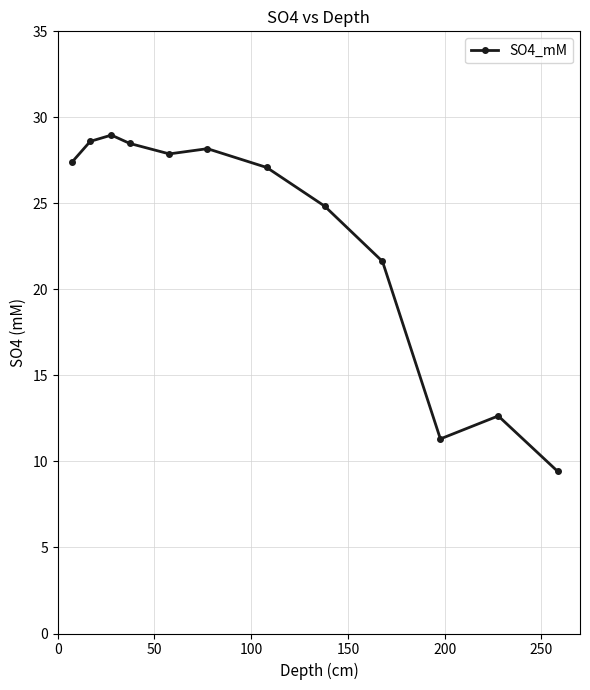

What is the minimum value shown in the chart?

9.4